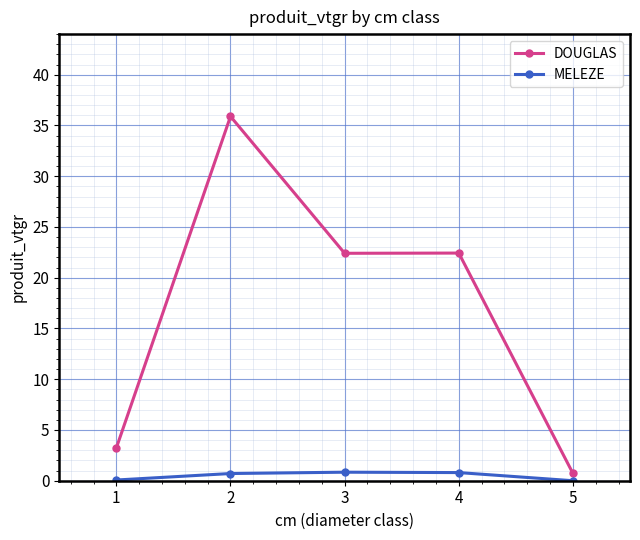

Which series has the largest total across all categories?

DOUGLAS